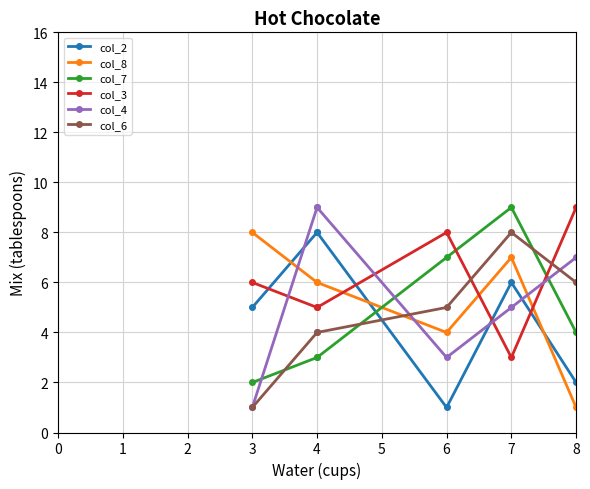

Where is the first local minimum for col_4?

6